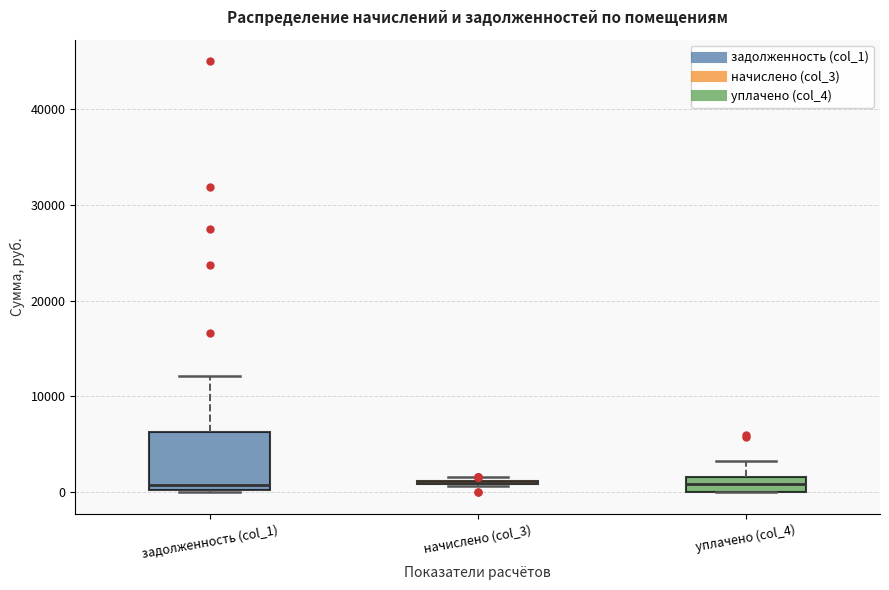

Where is the upper edge of the box for уплачено (col_4) on the y-axis? The values are not printed on the chart, so give them approximately, as read against the axis.

2000